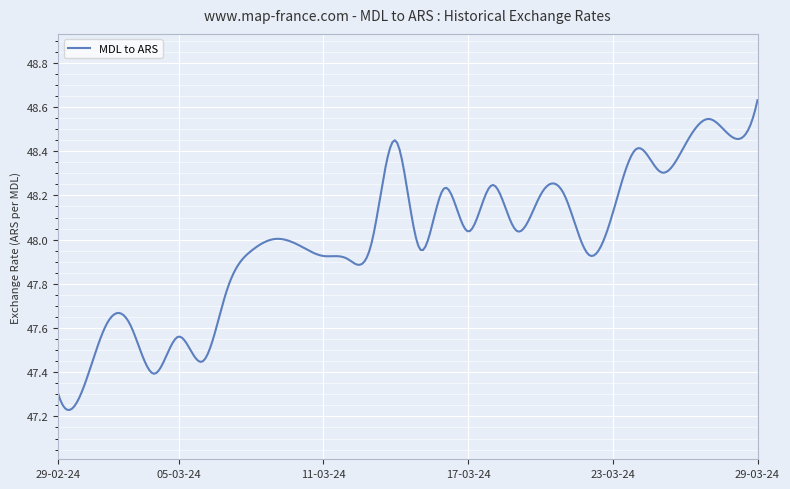

What is the sum of all values?

14399.2